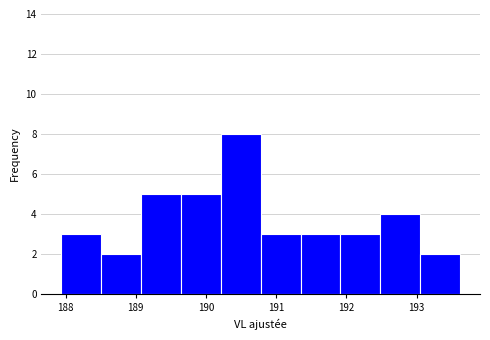

Reading left to right, transcribe this chart: for each bar, give the range it covers on the x-axis and its height. Neither the bar edges nor the heights are printed on the chart, so give them approximately, as read against the axes.

187.9 to 188.5: 3
188.5 to 189.1: 2
189.1 to 189.6: 5
189.6 to 190.2: 5
190.2 to 190.8: 8
190.8 to 191.3: 3
191.3 to 191.9: 3
191.9 to 192.5: 3
192.5 to 193.1: 4
193.1 to 193.6: 2